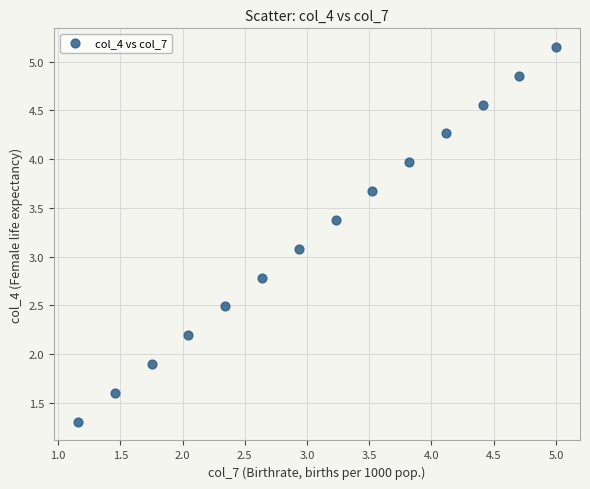

What is the range of Y values (max minus min)?

3.8